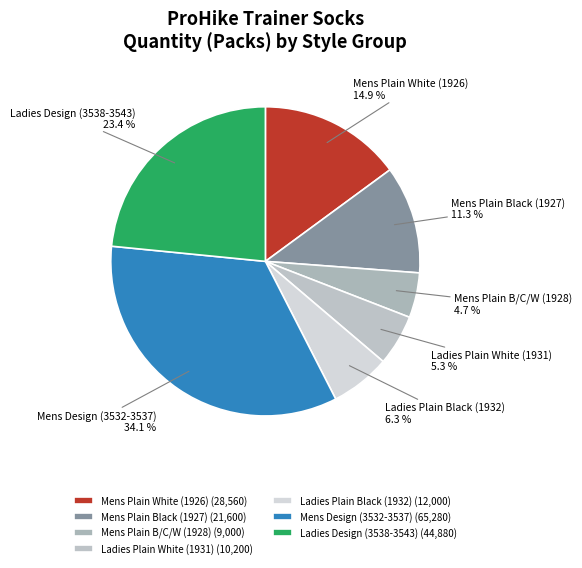

Is Mens Design (3532-3537) the majority of the pie?

No